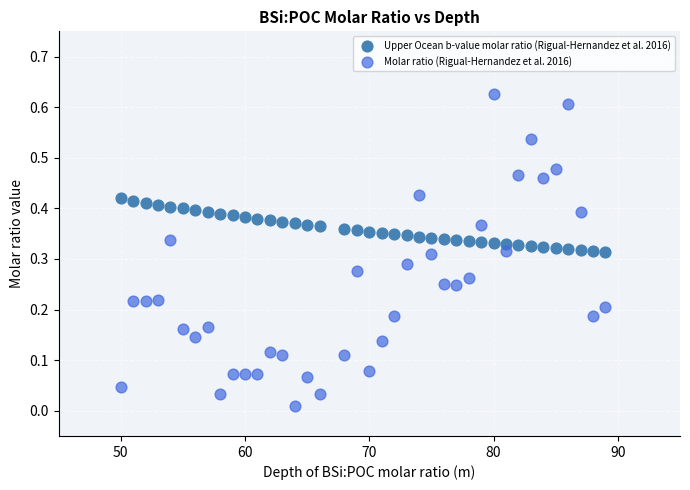

Which series has the largest Y range (max minus min)?

Molar ratio (Rigual-Hernandez et al. 2016)